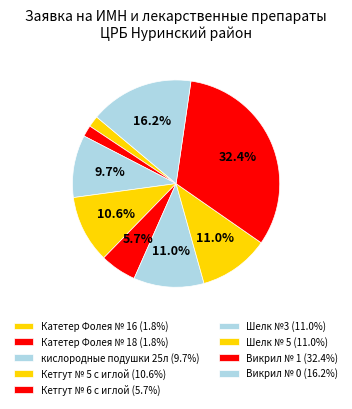

The Шелк №3 slice represents 11% of the pie. True or false?

True